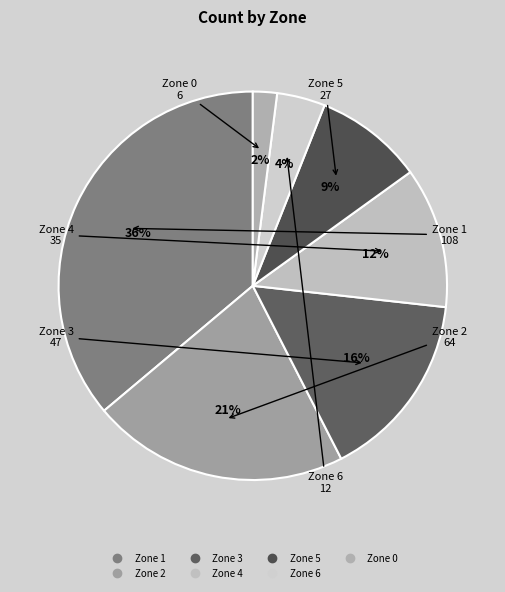

To the nearest percent, what is the combined percentage of Zone 1 and Zone 6?

40%